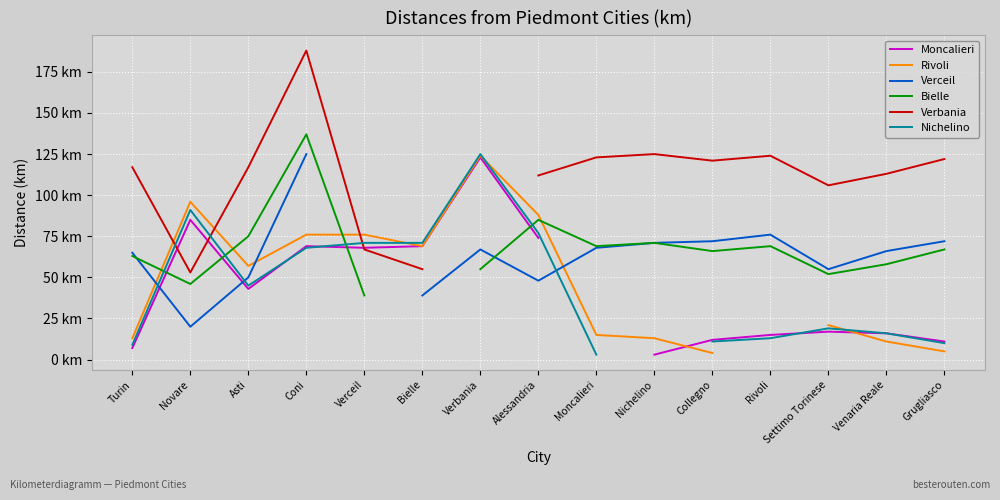

Which category has the lowest value across all series?

Nichelino